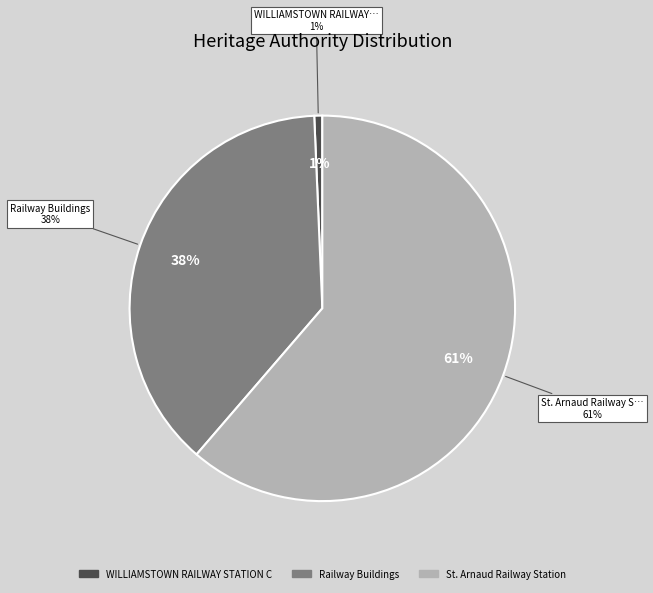

Approximately how many times larger is the value at St. Arnaud Railway Station compared to Railway Buildings?

1.6